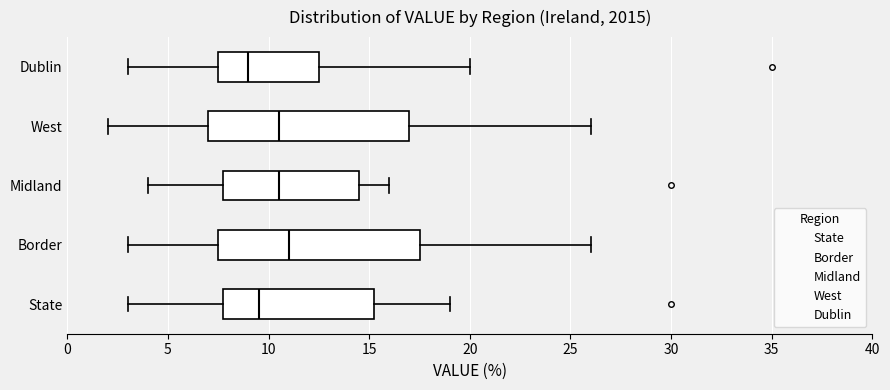

Reading bottom to top, read every box against the x-axis: the position of its median line, the range the box covers, and the ends of its whiskers. The values are not printed on the chart, so give them approximately, as read against the axis.

State: median 9.5, box 8.0 to 15.5, whiskers 3.0 to 19.0
Border: median 11.0, box 7.5 to 17.5, whiskers 3.0 to 26.0
Midland: median 10.5, box 8.0 to 14.5, whiskers 4.0 to 16.0
West: median 10.5, box 7.0 to 17.0, whiskers 2.0 to 26.0
Dublin: median 9.0, box 7.5 to 12.5, whiskers 3.0 to 20.0